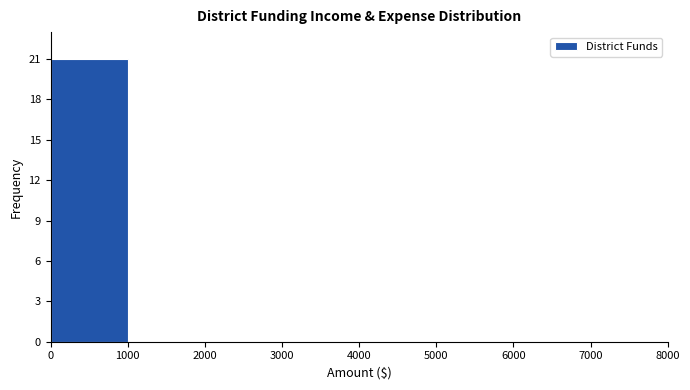

Which range on the x-axis has the tallest bar?

0 to 1000